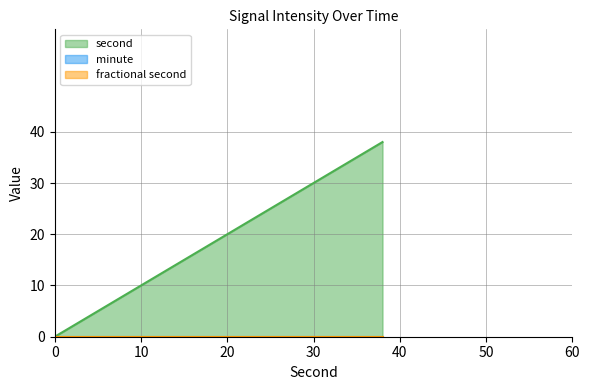

Between 22 and 8, which is larger?

22